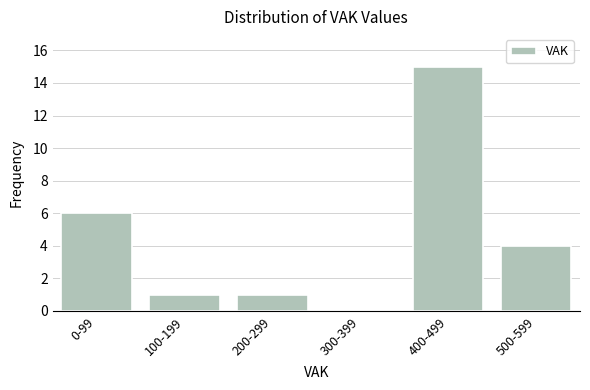

Reading left to right, what are all the values shown in this chart?

0-99=6	100-199=1	200-299=1	300-399=0	400-499=15	500-599=4